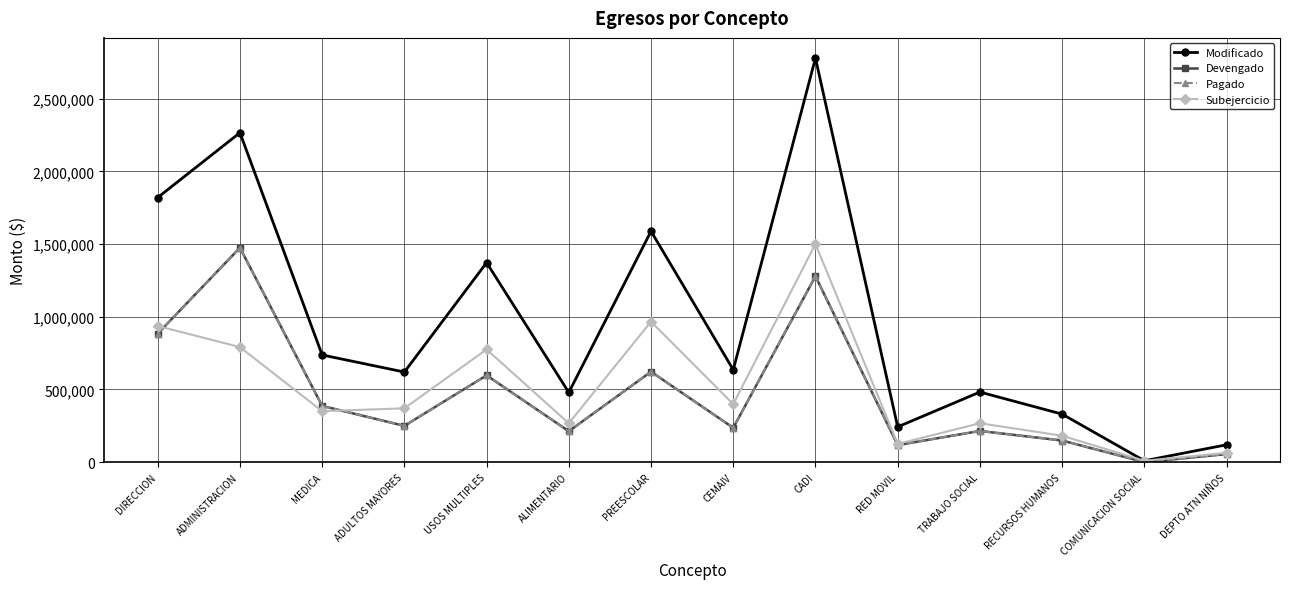

At how many categories does at least one series exceed 2399537?

1